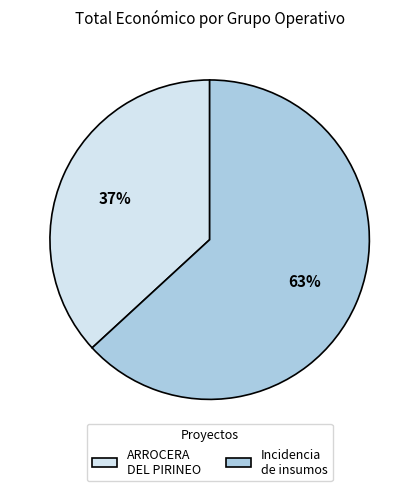

Rank the categories by value from lowest to highest.

ARROCERA DEL PIRINEO, Incidencia de insumos